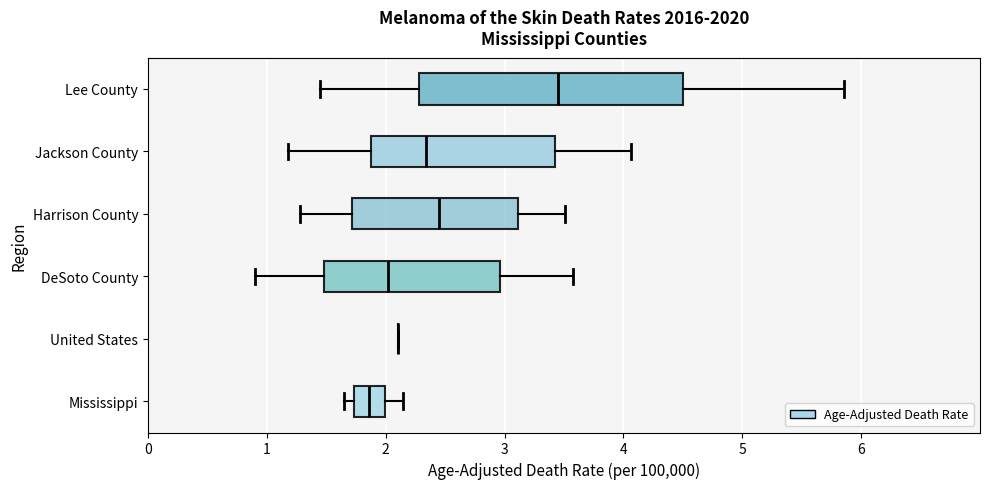

Reading bottom to top, read every box against the x-axis: the position of its median line, the range the box covers, and the ends of its whiskers. The values are not printed on the chart, so give them approximately, as read against the axis.

Mississippi: median 1.9, box 1.7 to 2.0, whiskers 1.7 (just left of the box's left edge) to 2.1
United States: box collapsed to a line at 2.1, whiskers 2.1 to 2.1
DeSoto County: median 2.0, box 1.5 to 3.0, whiskers 0.9 to 3.6
Harrison County: median 2.5, box 1.7 to 3.1, whiskers 1.3 to 3.5
Jackson County: median 2.3, box 1.9 to 3.4, whiskers 1.2 to 4.1
Lee County: median 3.5, box 2.3 to 4.5, whiskers 1.5 to 5.9